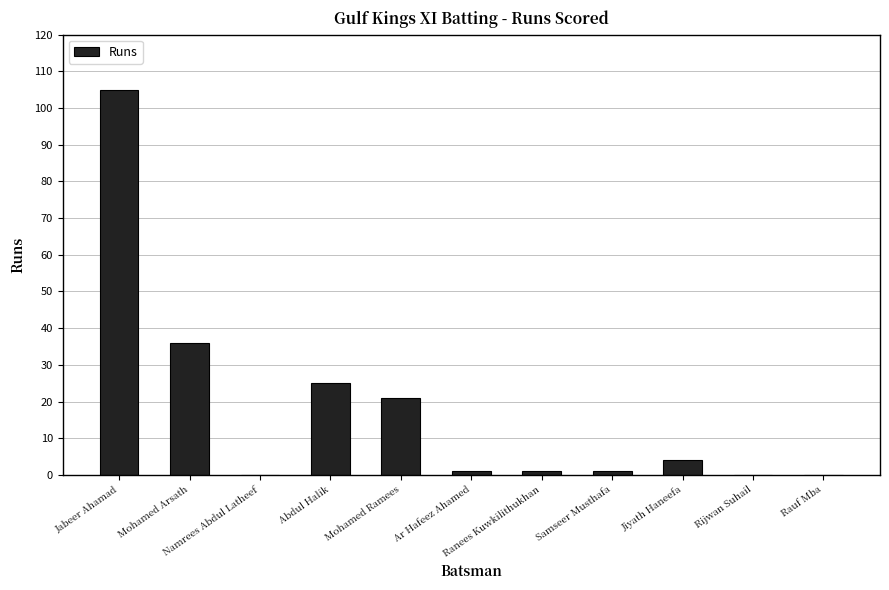

What is the change in value from Abdul Halik to Jiyath Haneefa?

-21